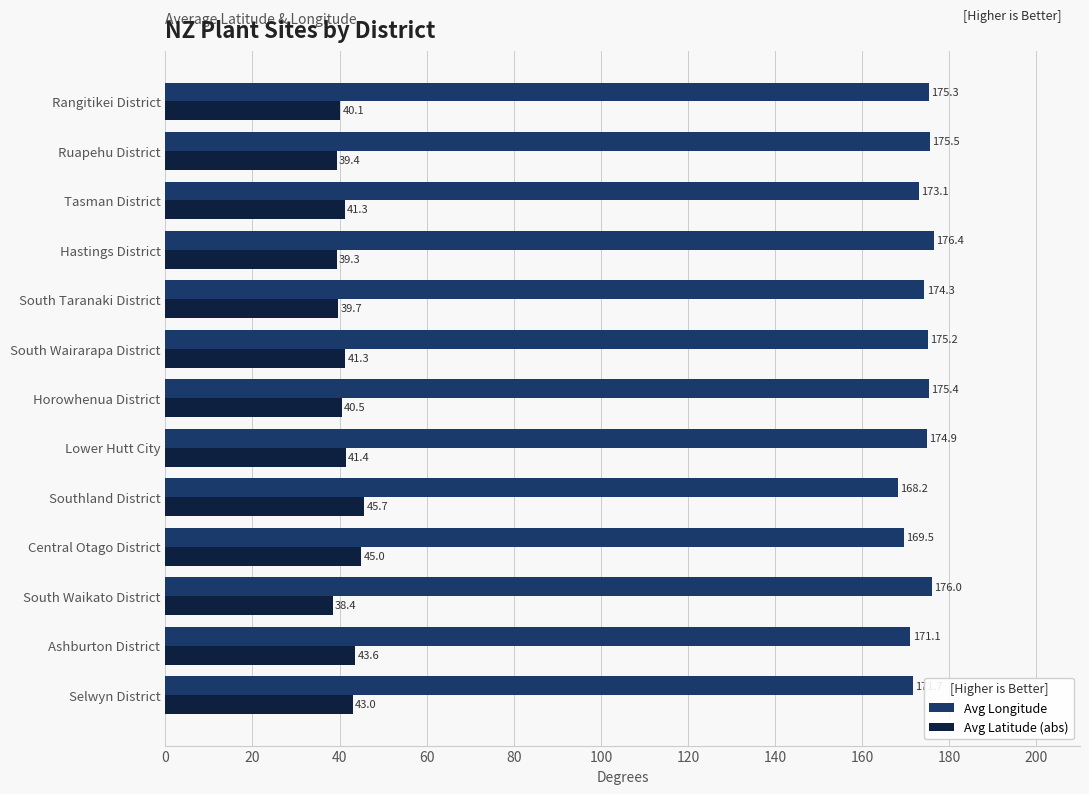

Which series has the largest range (max minus min)?

Avg Longitude